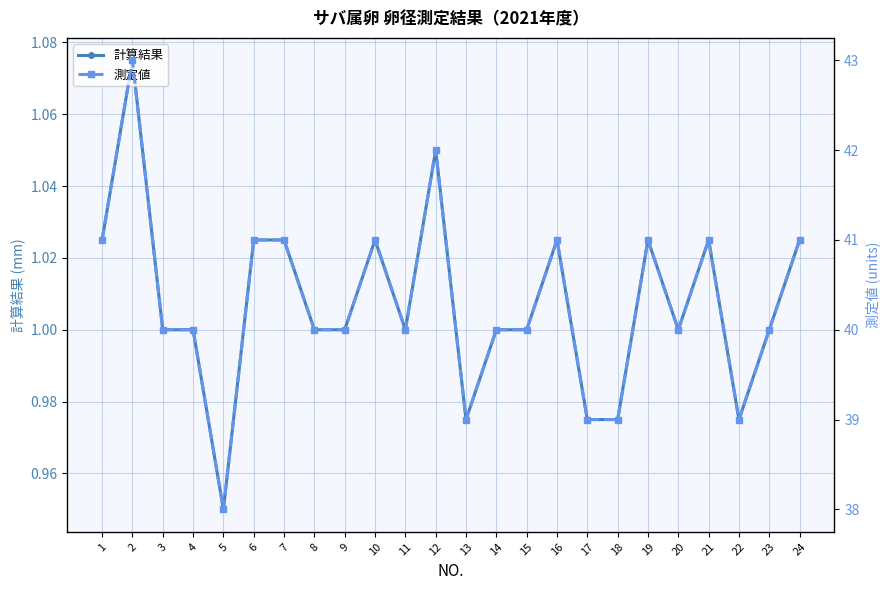

The 計算結果 series shows 1.7 at 21. True or false?

False